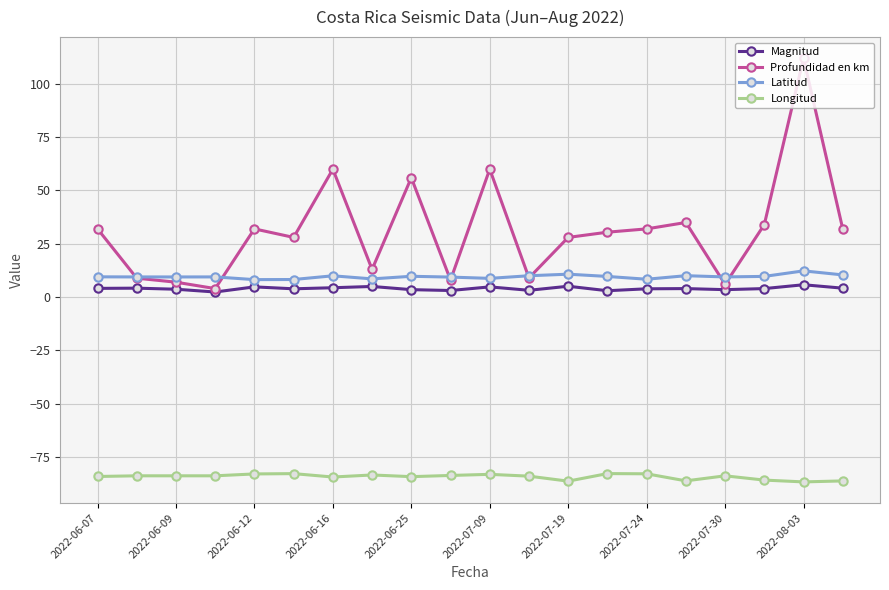

Count the number of data series in this chart.

4